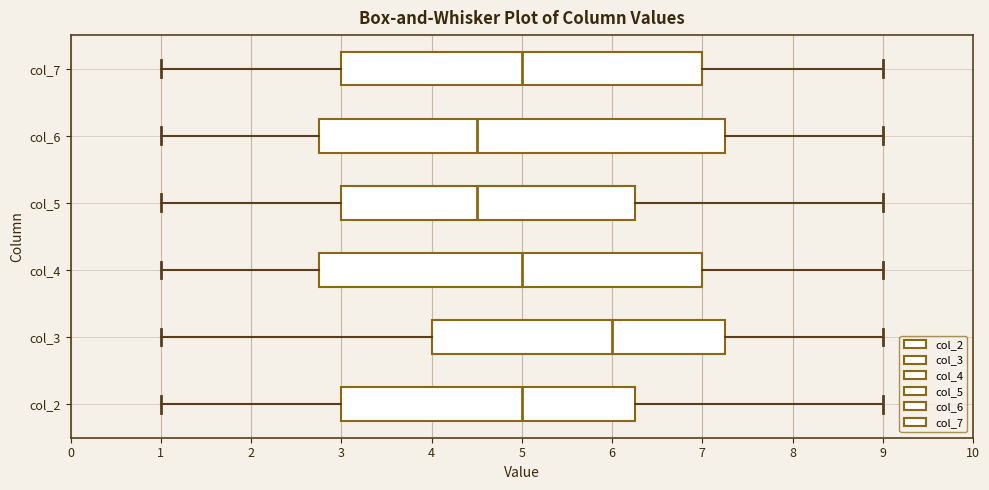

Where does the left whisker of the box for col_3 end on the x-axis? The values are not printed on the chart, so give them approximately, as read against the axis.

1.0